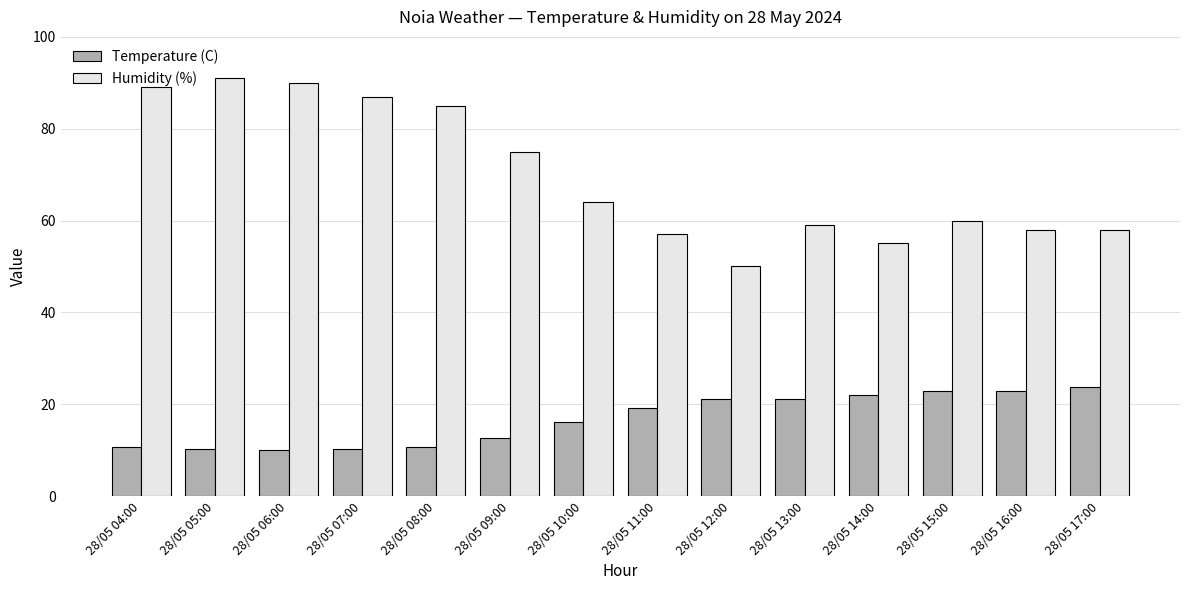

Where is Temperature (C) nearest to the value 16?

28/05 10:00